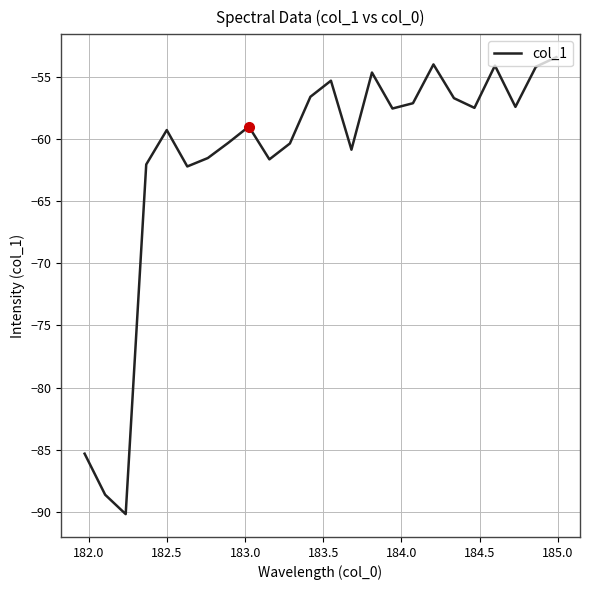

What is the maximum value shown in the chart?

-53.4